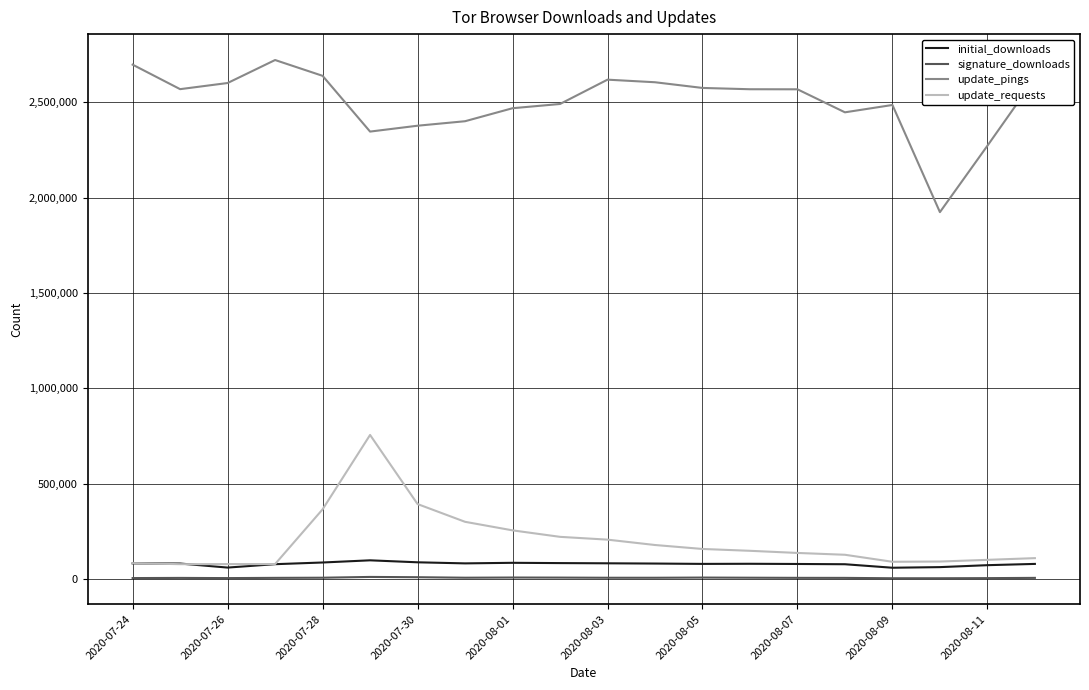

What is the difference between the maximum and minimum values in the update_pings series?

797314